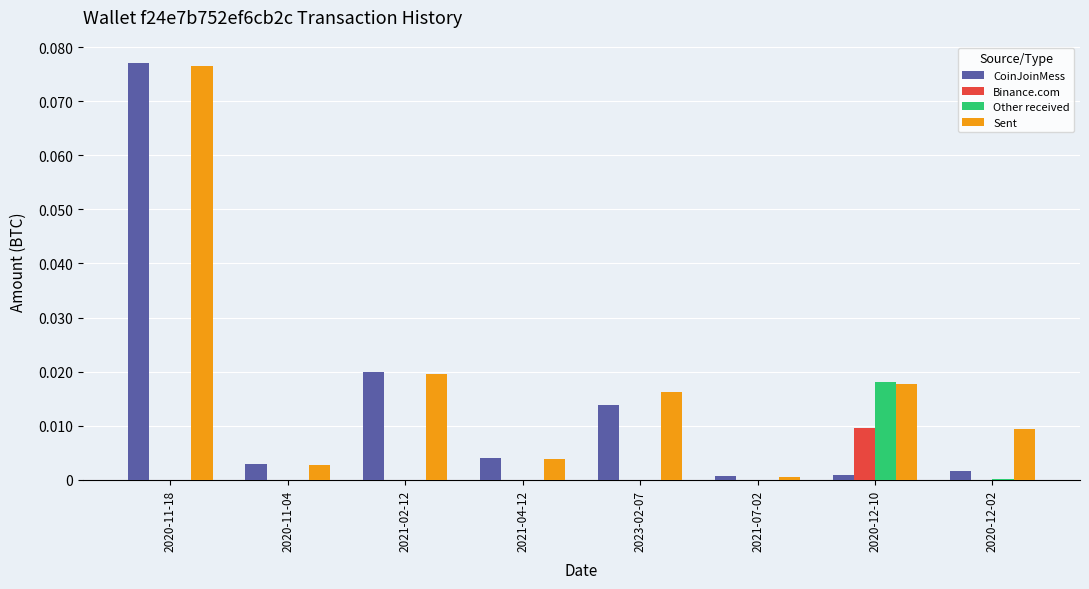

Between 2020-11-04 and 2020-12-10, which series saw the biggest shift?

Other received